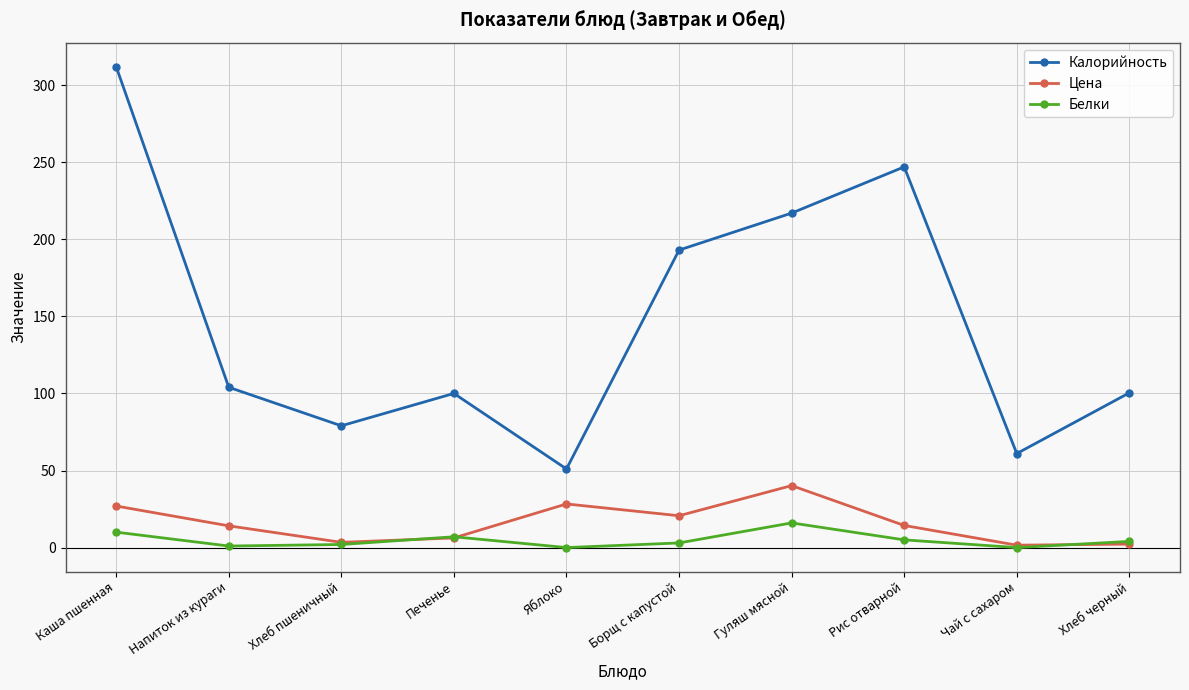

Is it true that Калорийность equals 193.0 at Борщ с капустой?

True